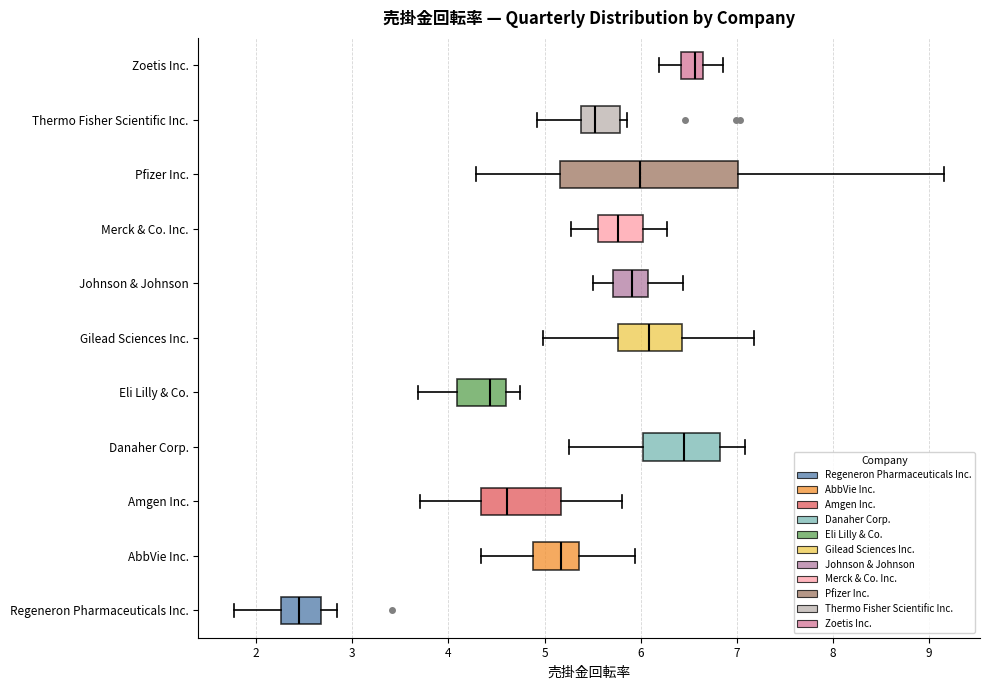

Which box has the furthest to the right median line?

Zoetis Inc.